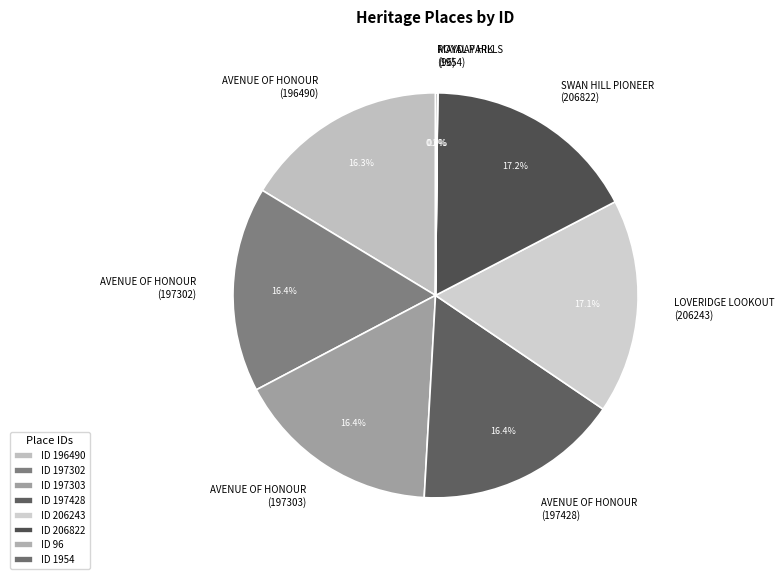

Is there a majority slice in this chart?

No